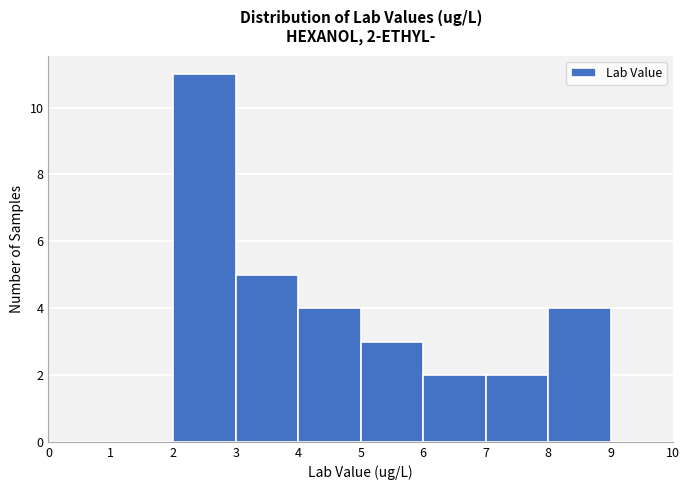

Which range on the x-axis has the tallest bar?

2 to 3